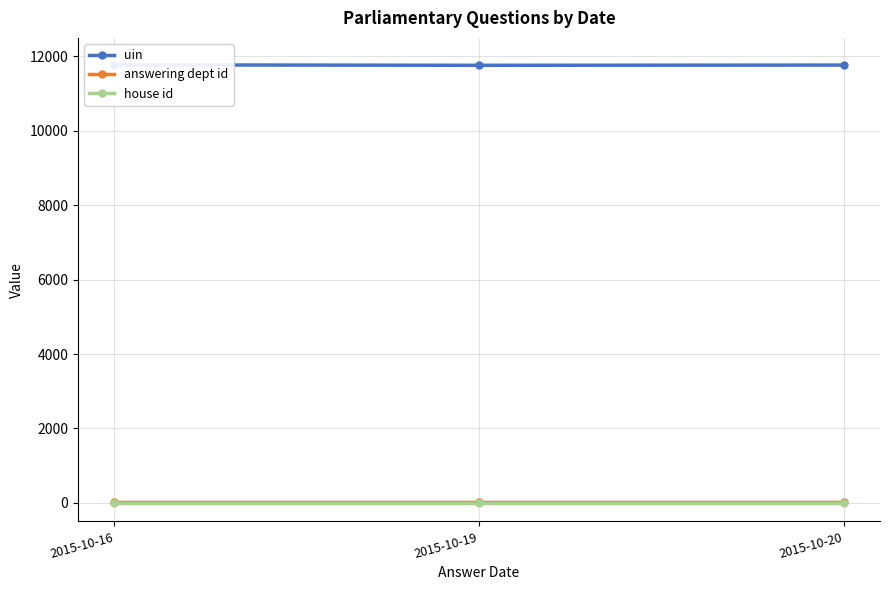

What is the total value across all series at 2015-10-20?

11799.0